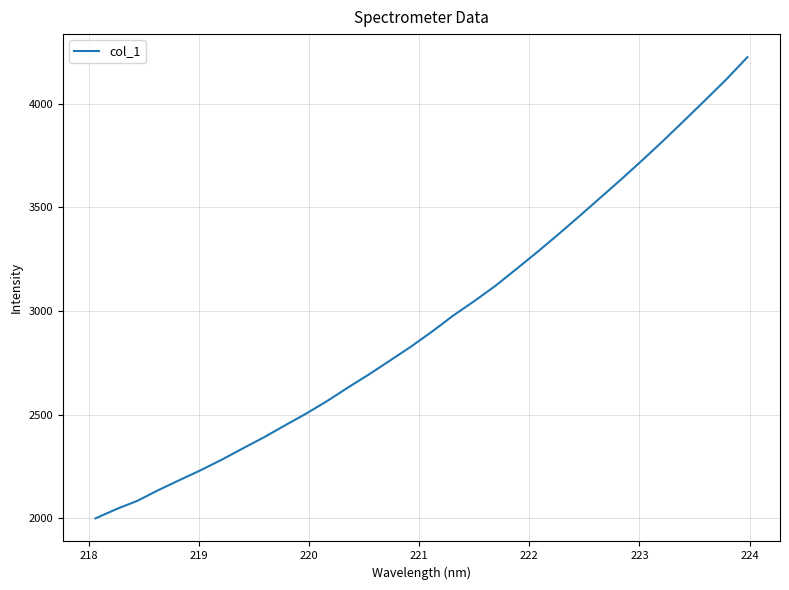

How many values are below 2900?

16